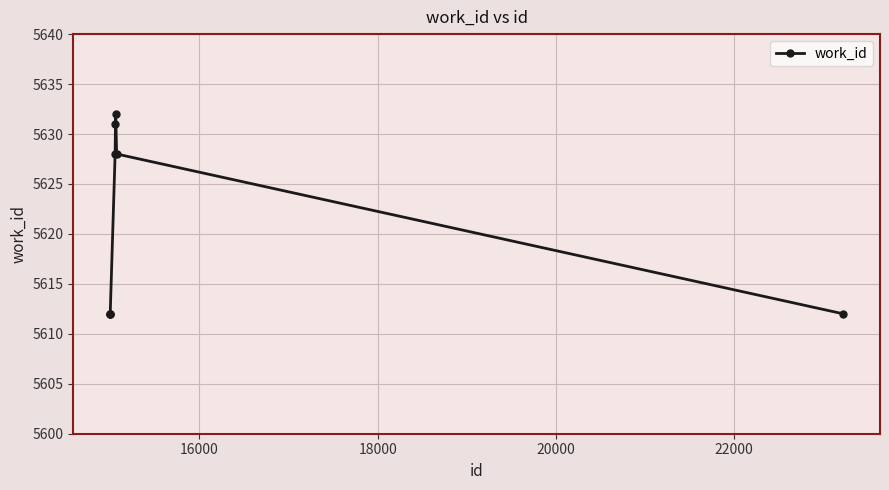

What is the value of the 3rd point from the left?

5612